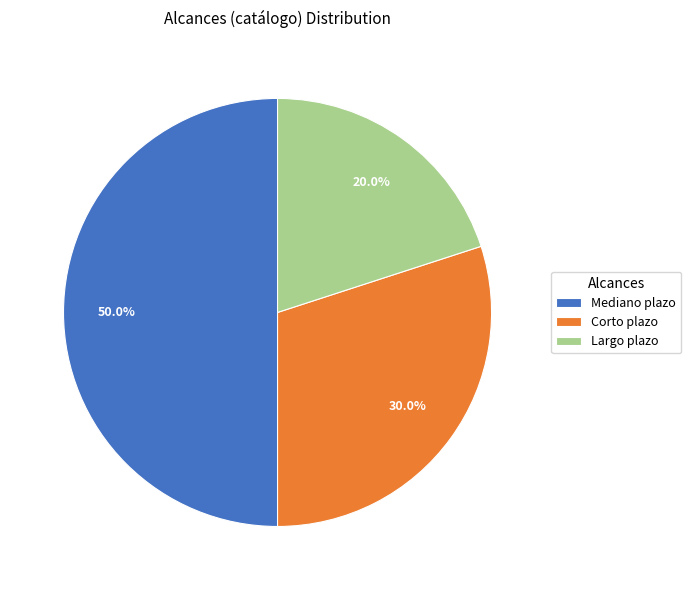

What is the smallest slice in the pie chart?

Largo plazo